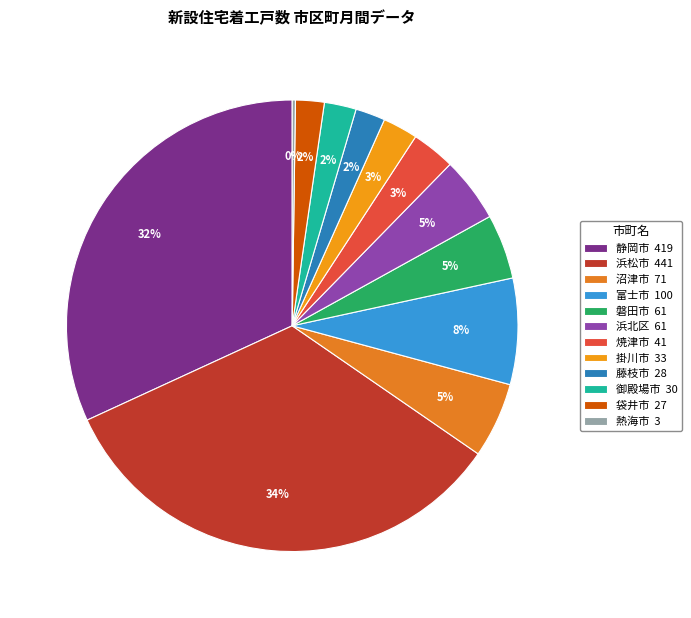

To the nearest percent, what portion does 掛川市 represent?

3%